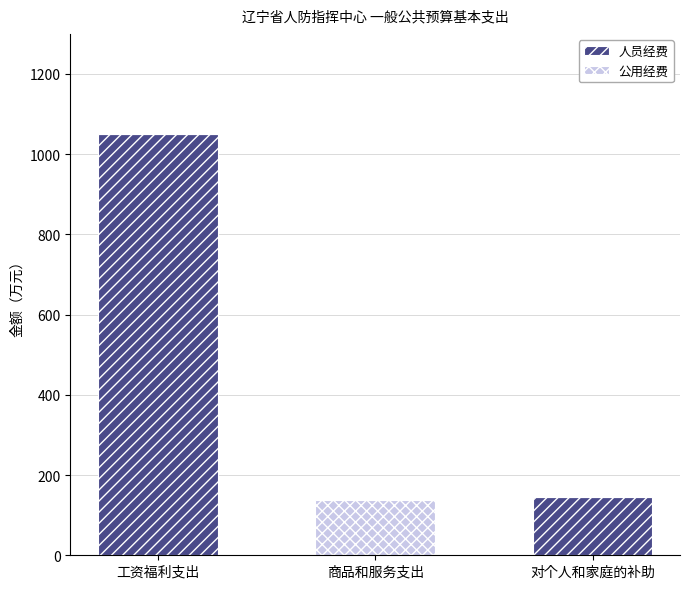

What is the difference between the 人员经费 values at 商品和服务支出 and 工资福利支出?

1049.7